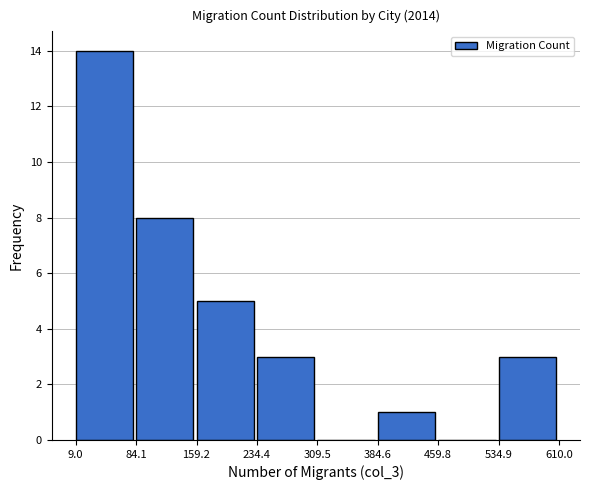

How tall is the bar that spans 384.6 to 459.8 on the x-axis? The values are not printed on the chart, so give them approximately, as read against the axis.

1